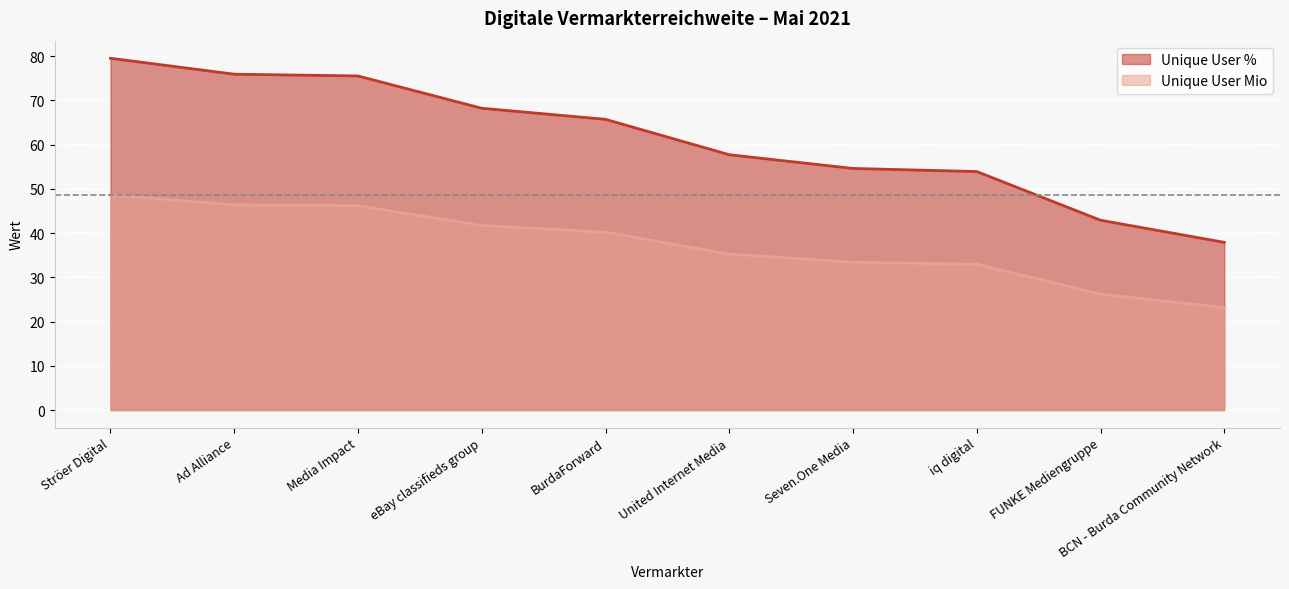

How many lines are shown in the chart?

2